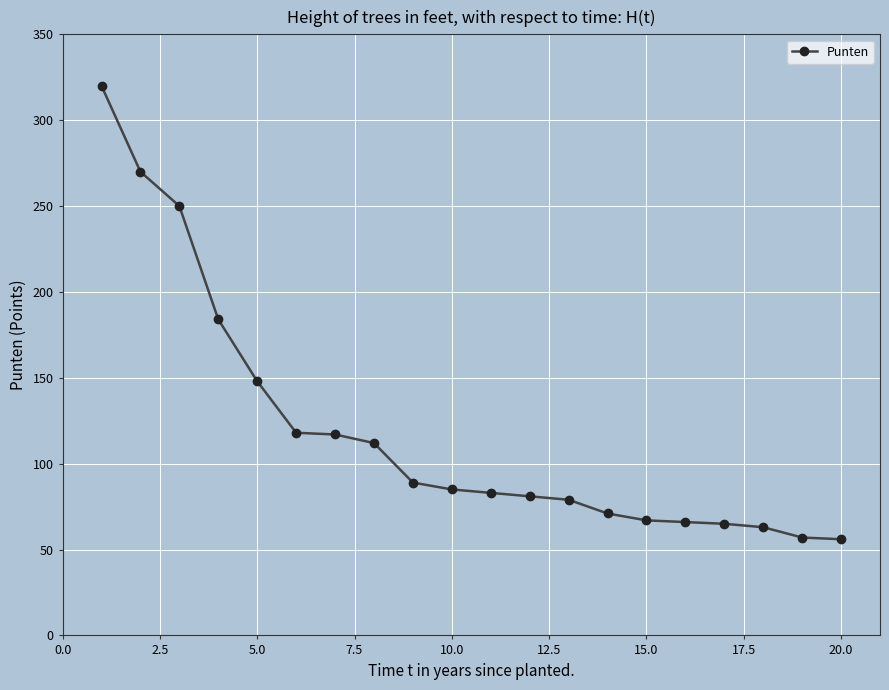

What is the minimum value shown in the chart?

56